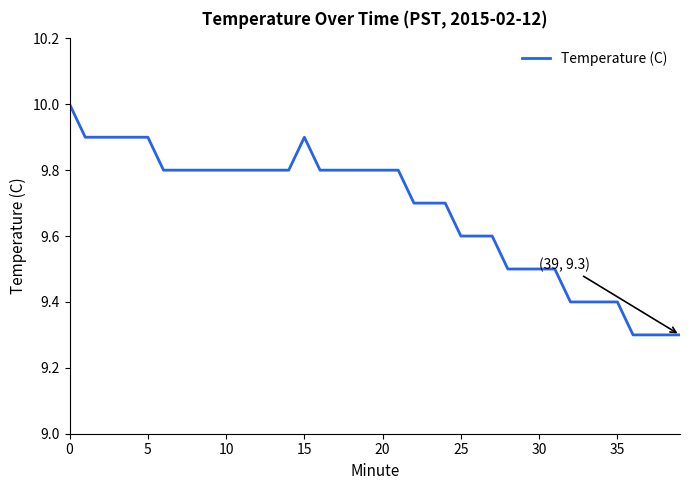

How many lines are shown in the chart?

1